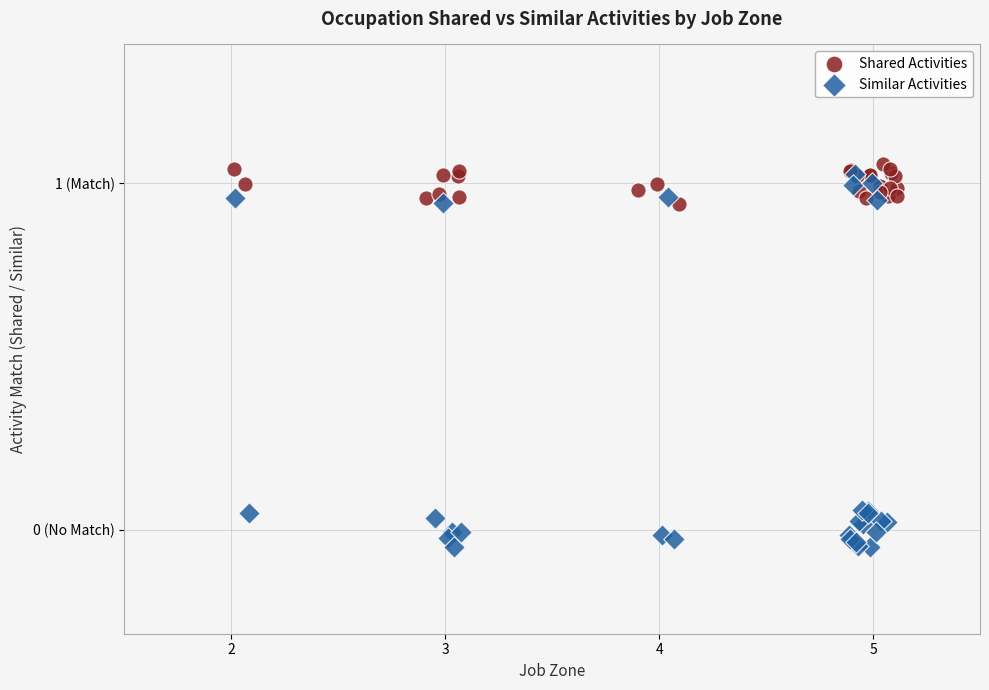

What are all the series names shown in the legend?

Shared Activities, Similar Activities